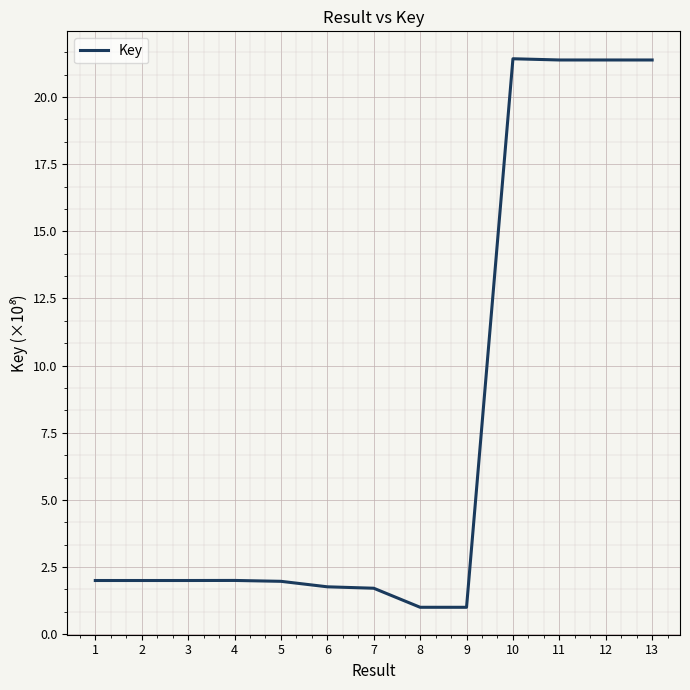

True or false: the data shows 21.4 at 13.

True